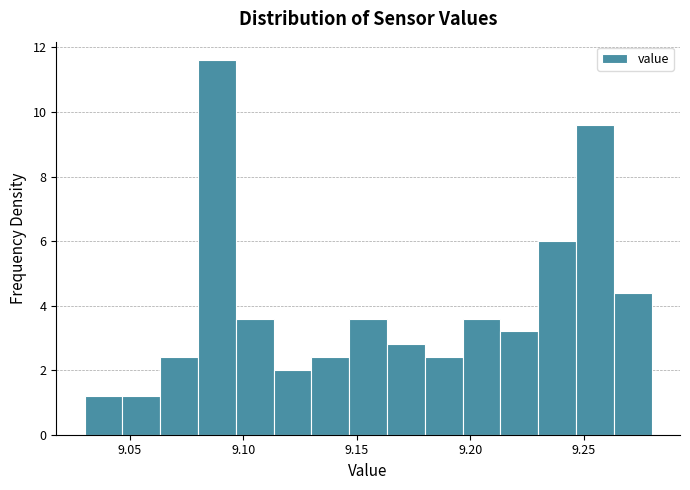

Around what value on the x-axis is the tallest bar? Give the approximate position of its centre, as read against the axis.

9.090